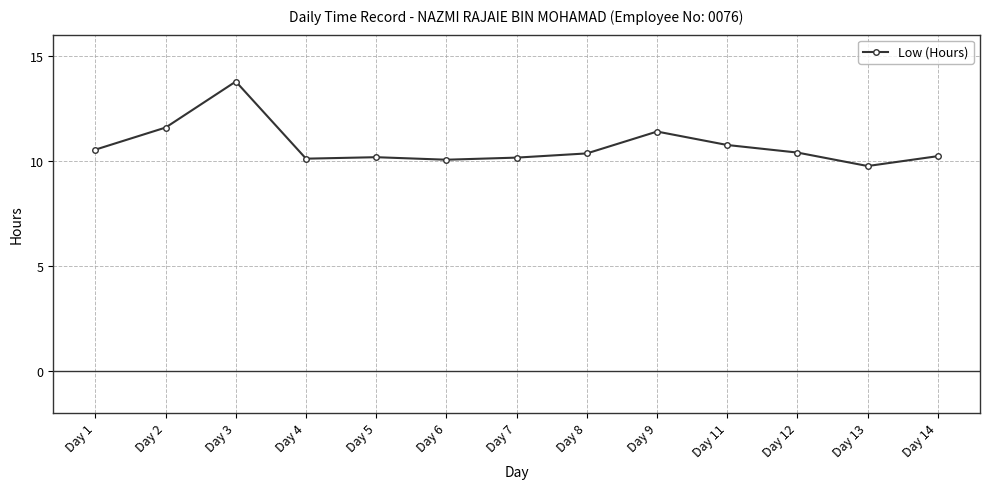

True or false: the data has more than 1 interior local peaks.

True